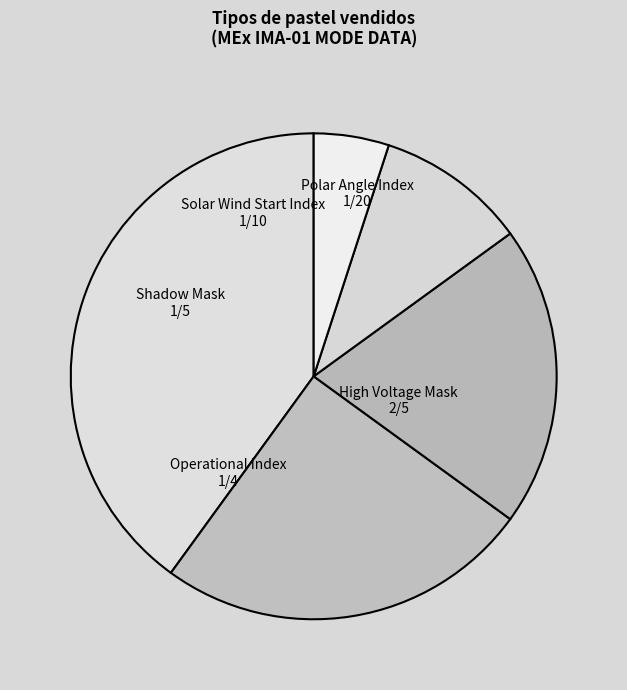

What is the smallest slice in the pie chart?

Polar Angle Index